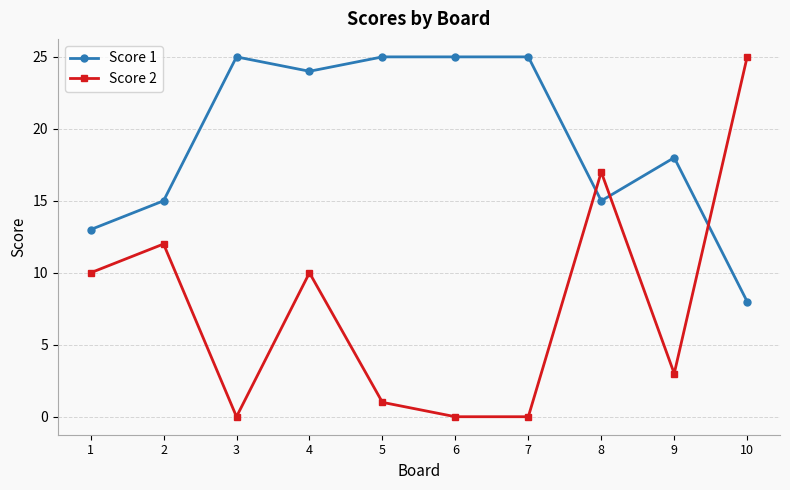

Reading right to left, transcribe all the data shown in this chart.

Score 1: 8	18	15	25	25	25	24	25	15	13
Score 2: 25	3	17	0	0	1	10	0	12	10